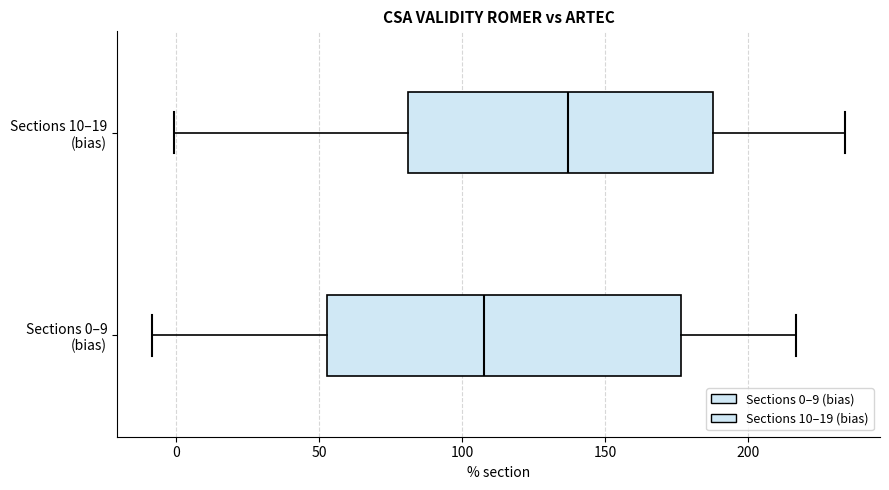

Reading bottom to top, transcribe this box plot: for each box, give where its median line is, the range the box spans, and where its two whiskers end, as read against the x-axis. The values are not printed on the chart, so give them approximately, as read against the axis.

Sections 0–9 (bias): median 110, box 55 to 175, whiskers -10 to 215
Sections 10–19 (bias): median 135, box 80 to 190, whiskers 0 to 235